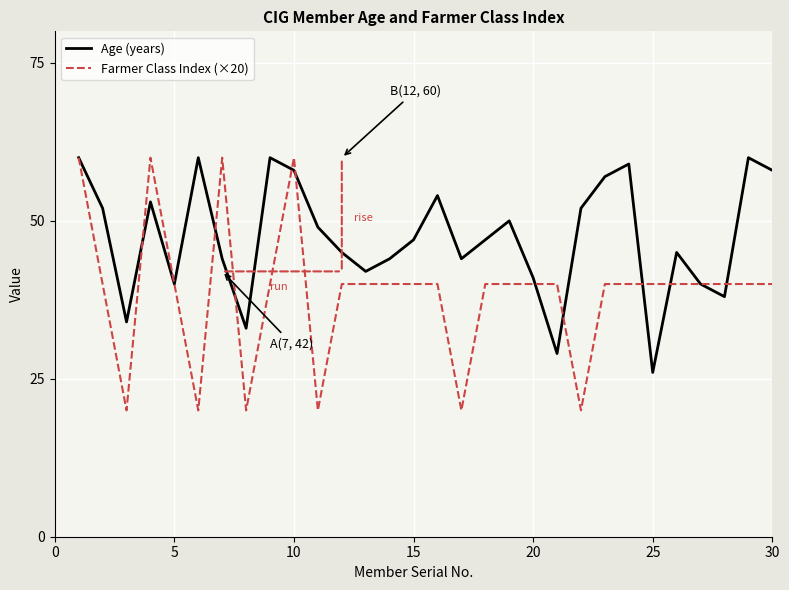

What is the highest value of the Age (years) series?

60